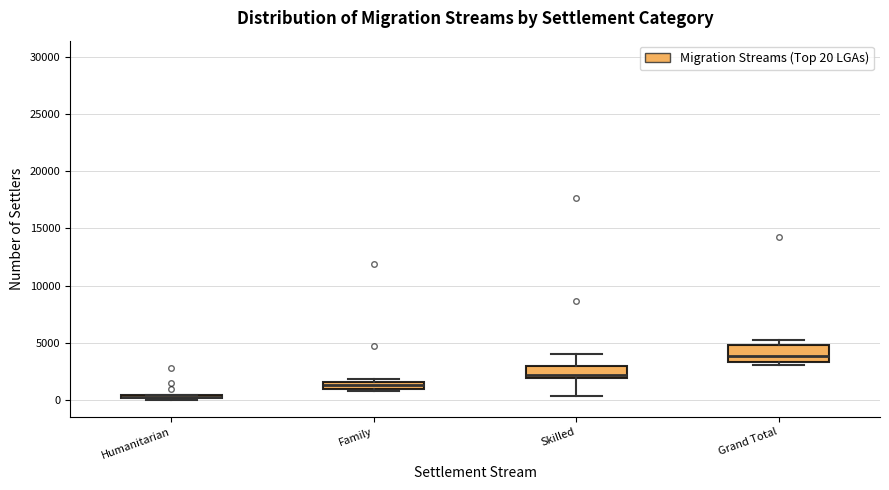

Where is the upper edge of the box for Family on the y-axis? The values are not printed on the chart, so give them approximately, as read against the axis.

1500